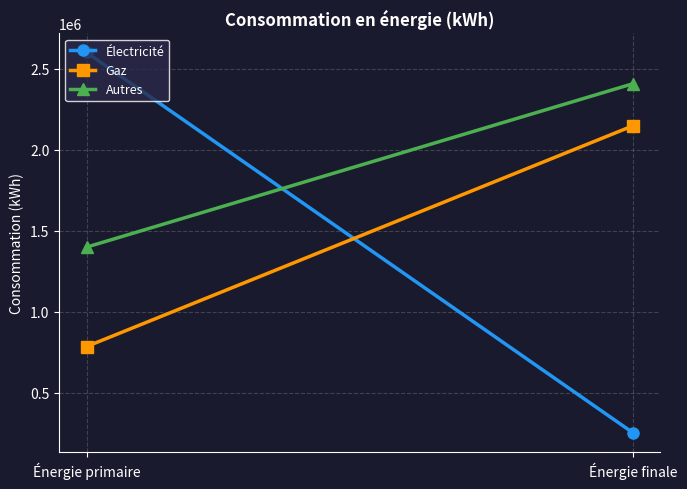

Which category has the highest value in the Électricité series?

Énergie primaire